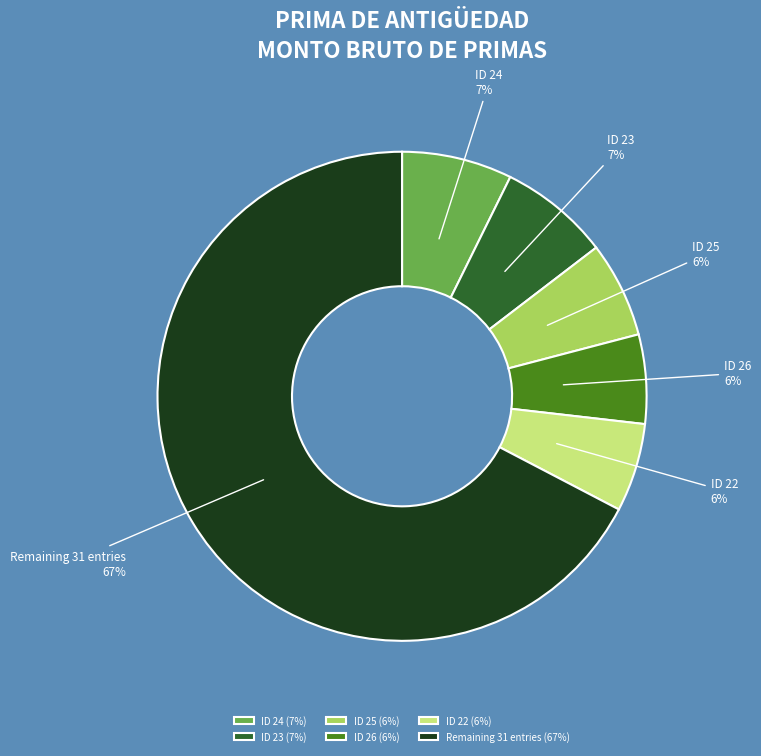

Is there a majority slice in this chart?

Yes